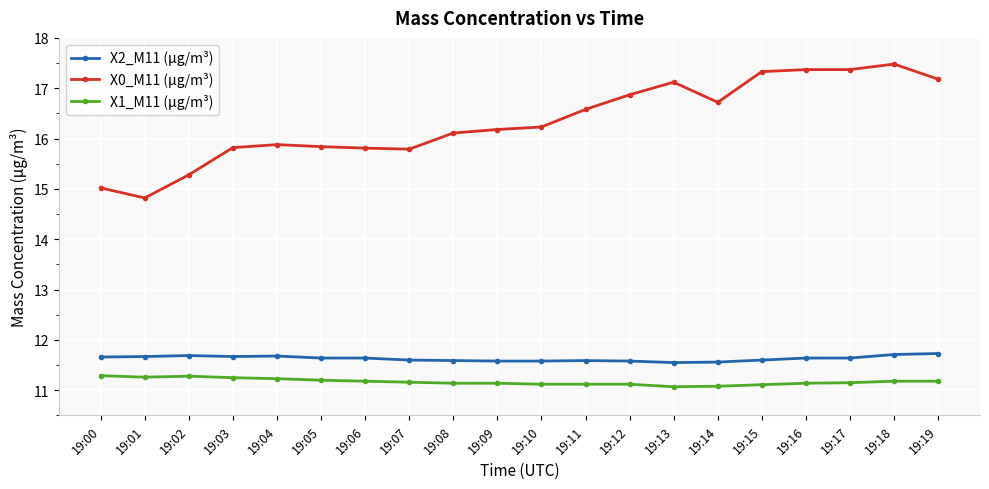

Does the chart display data point markers on the line(s)?

Yes